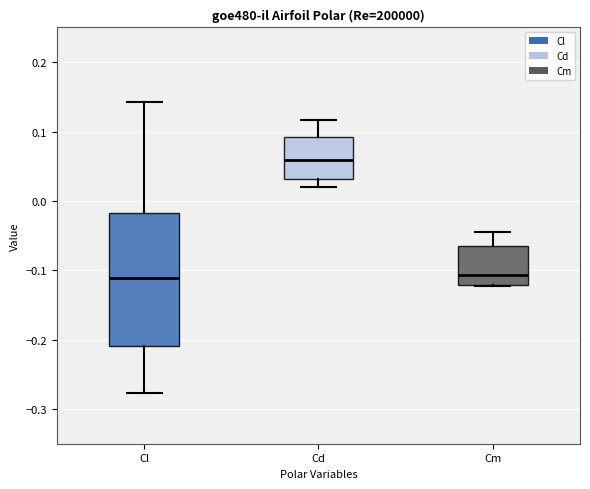

Which box is the tallest, from its lower edge to its upper edge?

Cl